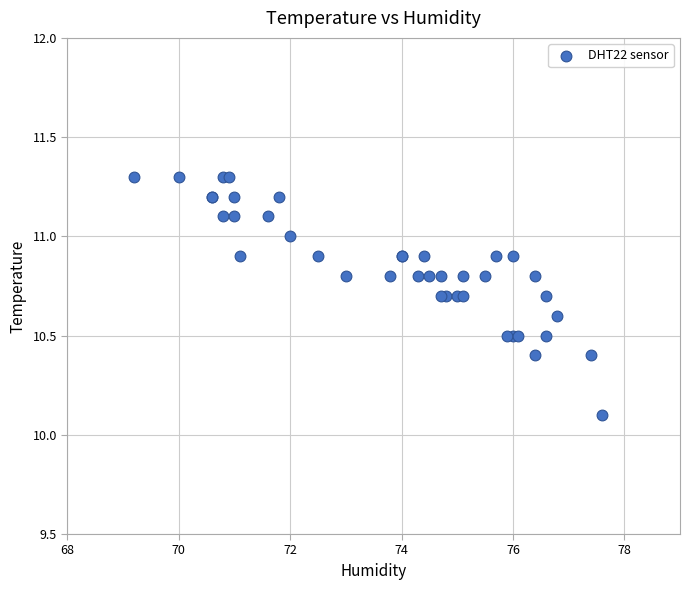

What Y value in the scatter plot is closest to 10?

10.1